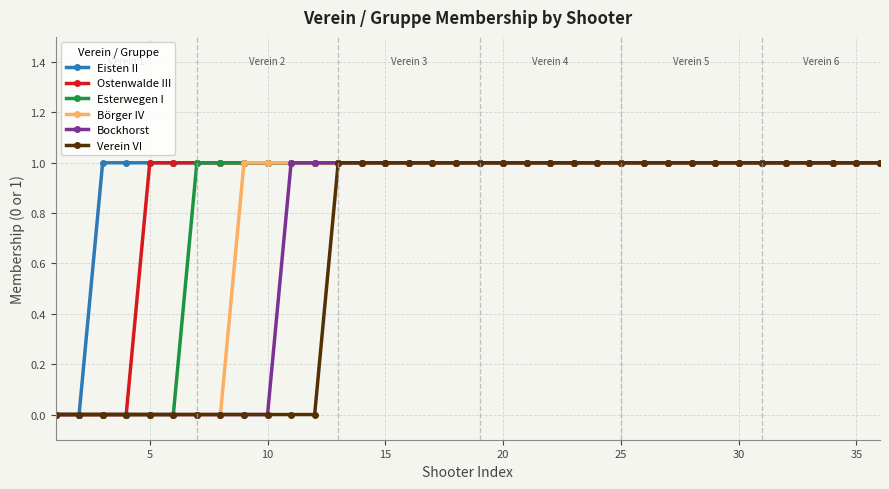

What is the value of the Eisten II point at the 34th from the left?

1